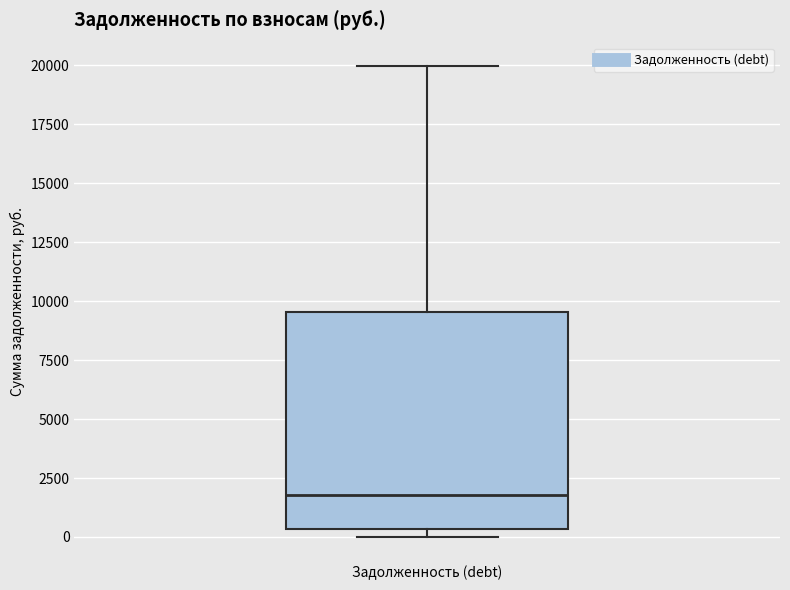

Transcribe this box plot: give where the median line is, the range the box spans, and where the two whiskers end, as read against the y-axis. The values are not printed on the chart, so give them approximately, as read against the axis.

median 2000, box 500 to 9500, whiskers 0 to 20000